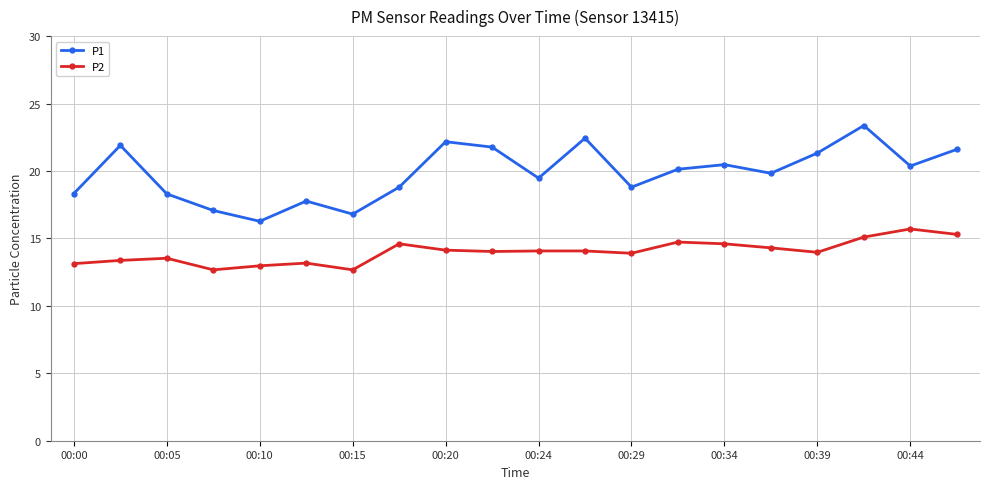

Which series has the widest spread of values?

P1